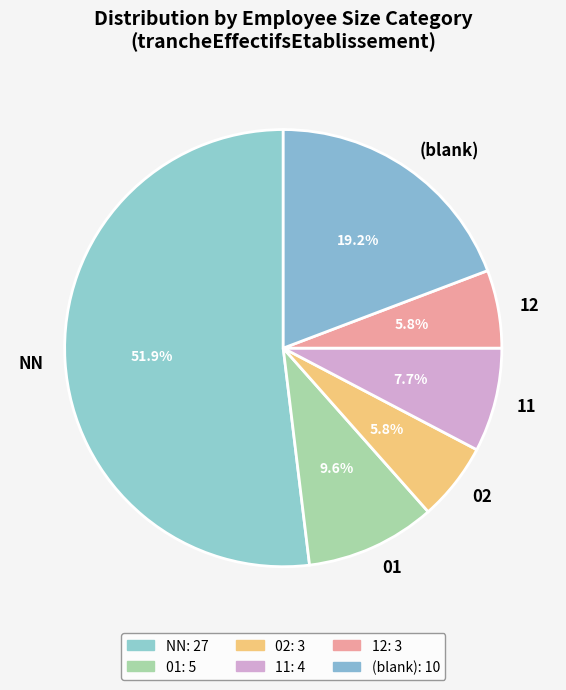

Does any single category account for the majority?

Yes